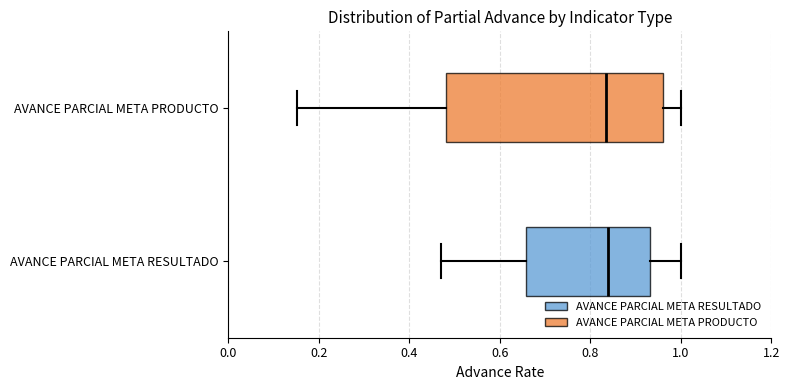

Reading bottom to top, transcribe this box plot: for each box, give where its median line is, the range the box spans, and where its two whiskers end, as read against the x-axis. The values are not printed on the chart, so give them approximately, as read against the axis.

AVANCE PARCIAL META RESULTADO: median 0.84, box 0.66 to 0.94, whiskers 0.48 to 1.00
AVANCE PARCIAL META PRODUCTO: median 0.84, box 0.48 to 0.96, whiskers 0.16 to 1.00